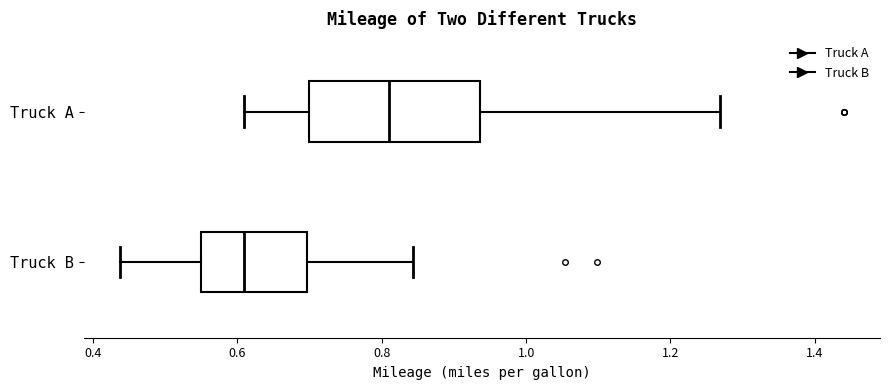

Where is the left edge of the box for Truck A on the x-axis? The values are not printed on the chart, so give them approximately, as read against the axis.

0.70